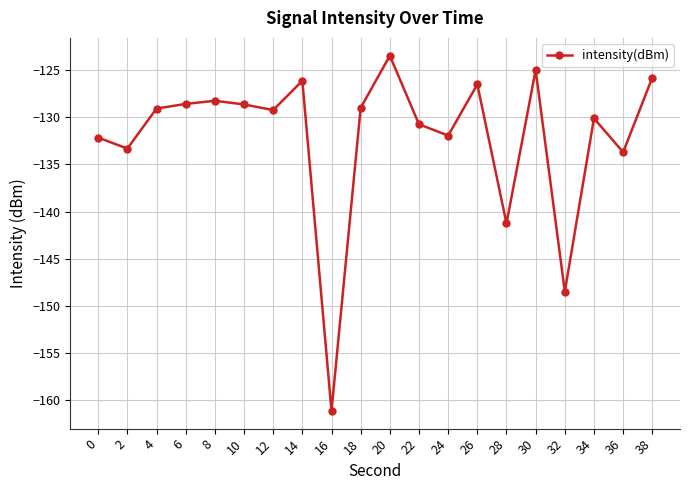

What is the average value?

-132.1